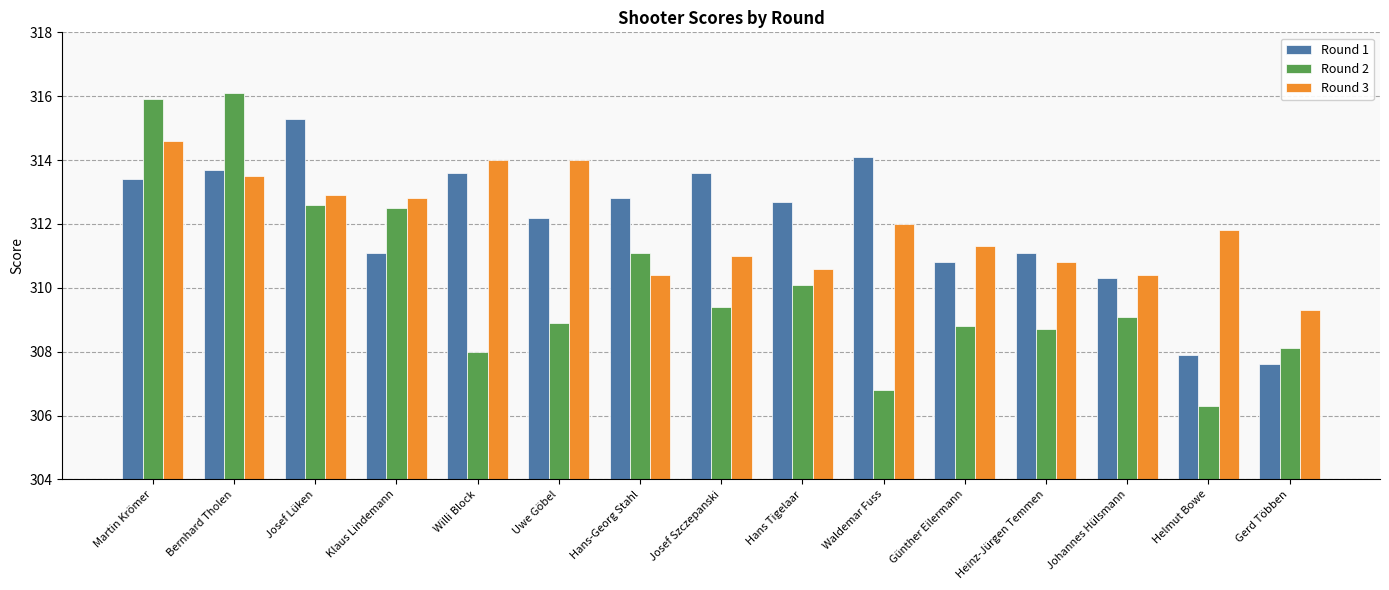

What is the approximate value of Round 2 at Willi Block?

308.0